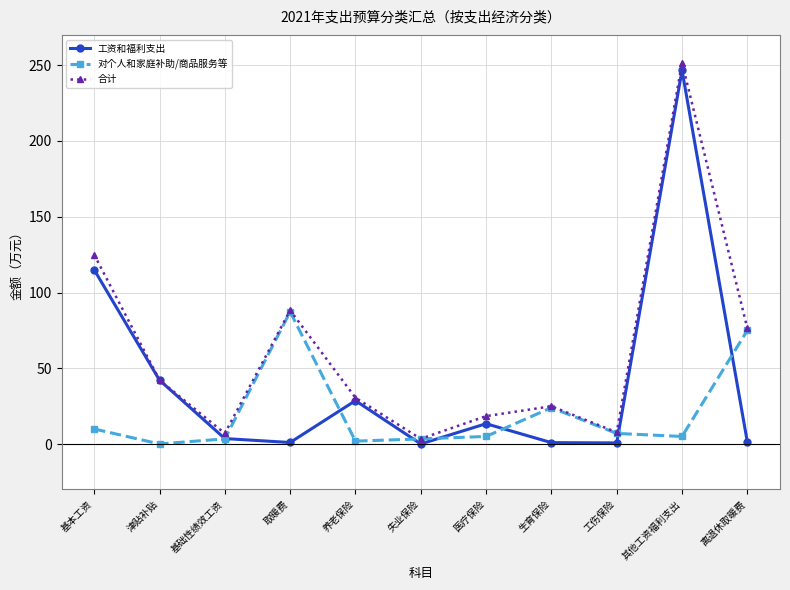

Between 基本工资 and 离退休取暖费, which series saw the biggest shift?

工资和福利支出